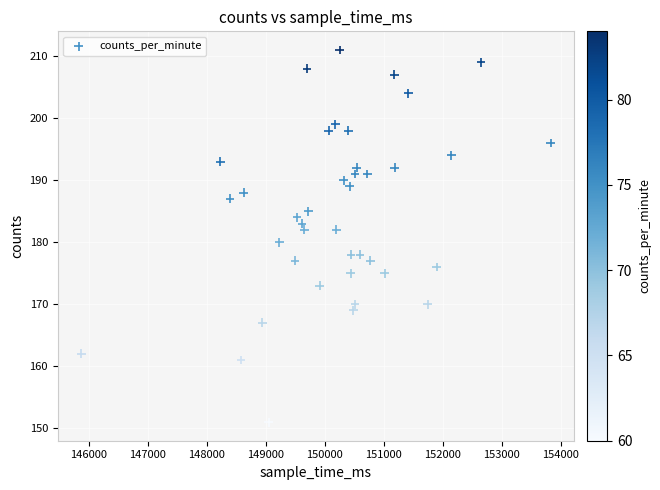

What is the range of X values (max minus min)?

7961